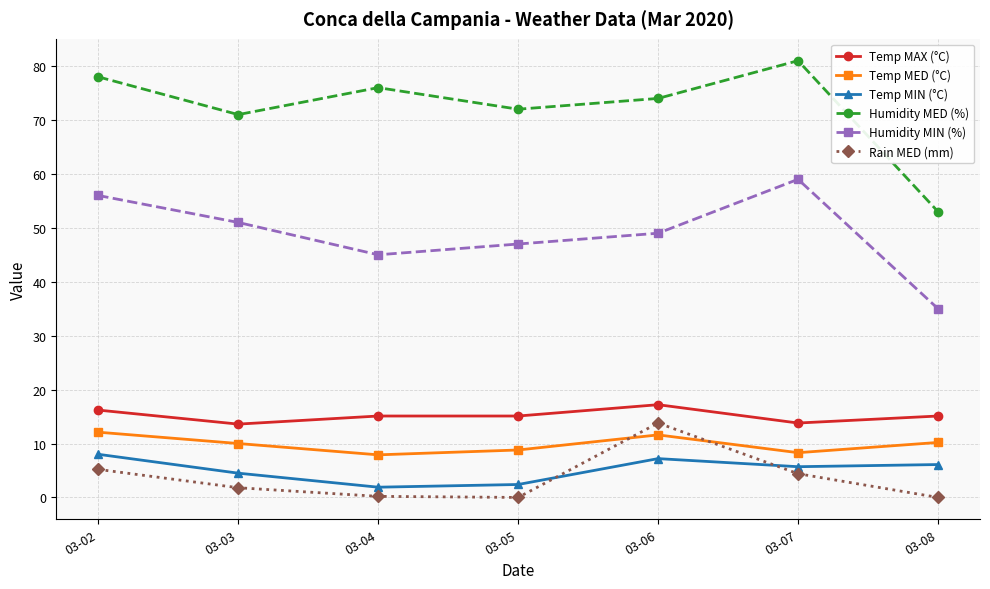

Does the chart display data point markers on the line(s)?

Yes